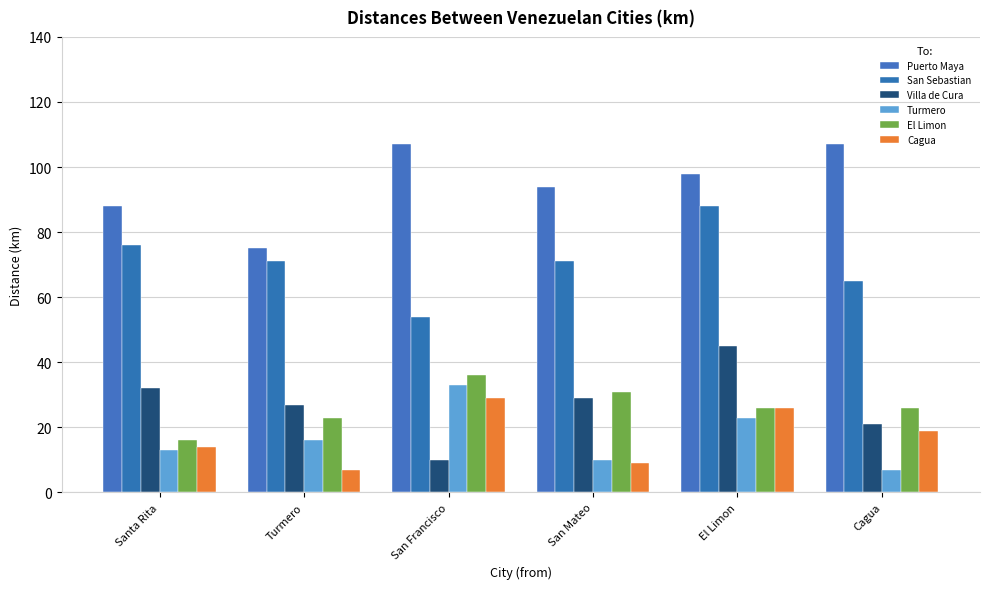

True or false: Turmero has a value of 16 at Turmero.

True